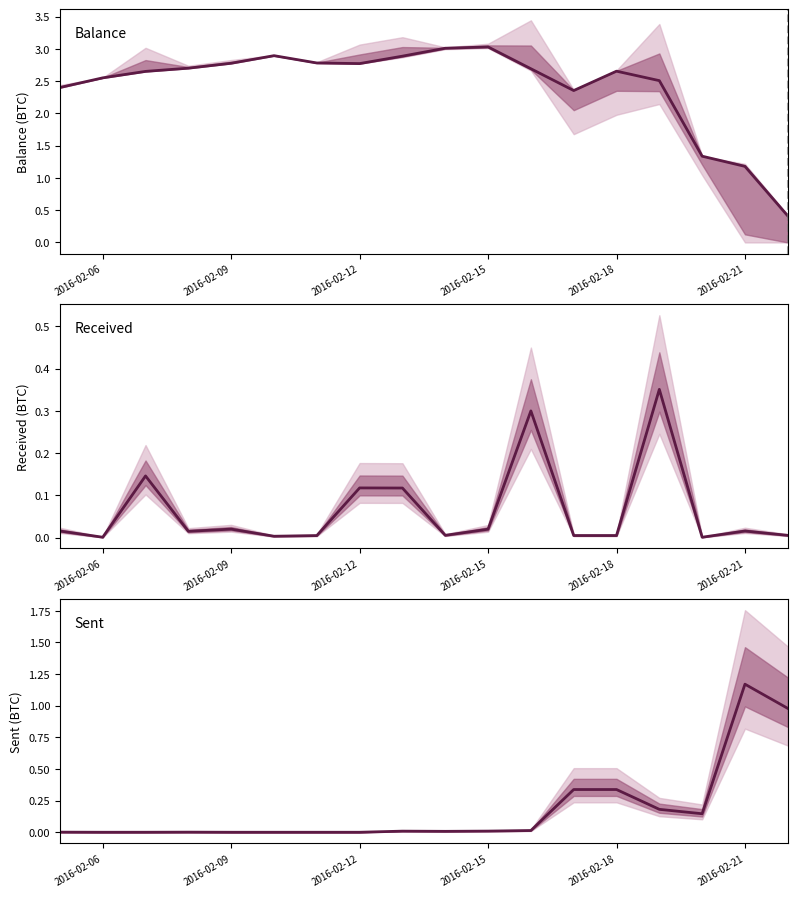

Which series has the widest spread of values?

Balance